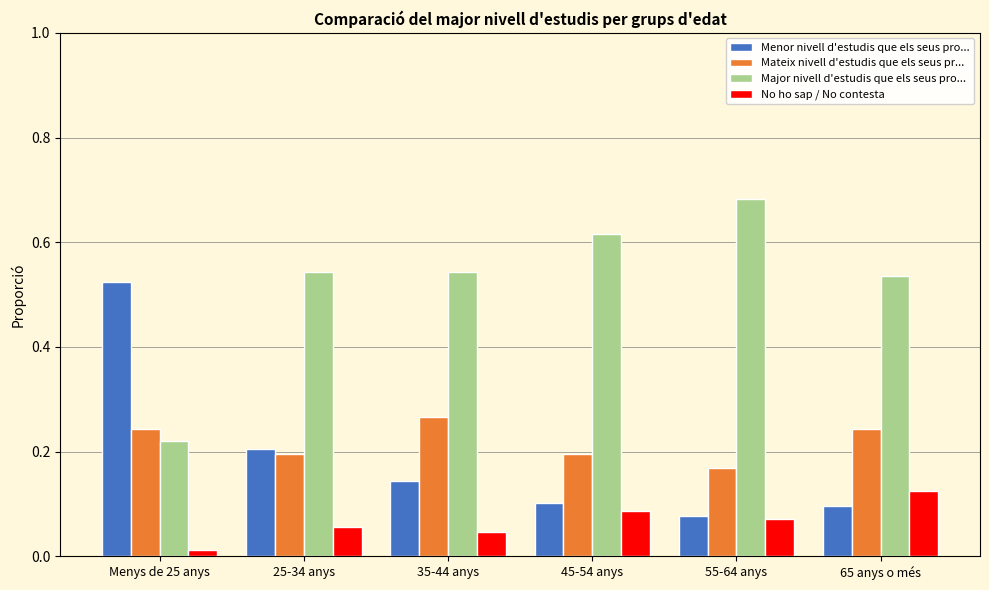

Which series has the largest total across all categories?

Major nivell d'estudis que els seus pro...